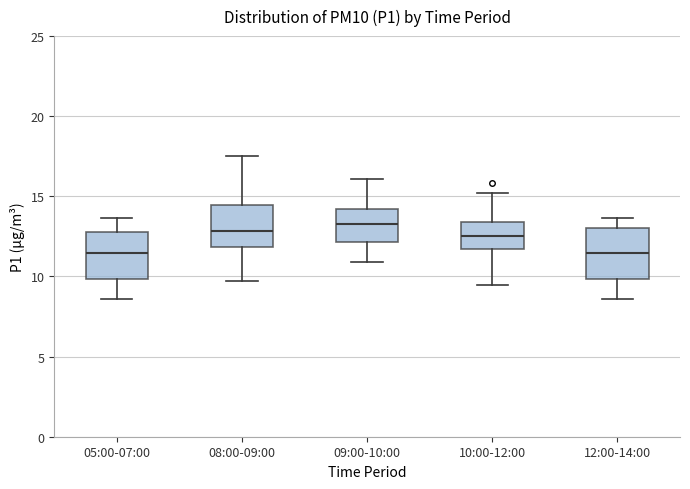

Reading left to right, read every box against the y-axis: the position of its median line, the range the box covers, and the ends of its whiskers. The values are not printed on the chart, so give them approximately, as read against the axis.

05:00-07:00: median 11.5, box 10.0 to 13.0, whiskers 8.5 to 13.5
08:00-09:00: median 13.0, box 12.0 to 14.5, whiskers 9.5 to 17.5
09:00-10:00: median 13.5, box 12.0 to 14.0, whiskers 11.0 to 16.0
10:00-12:00: median 12.5, box 11.5 to 13.5, whiskers 9.5 to 15.0
12:00-14:00: median 11.5, box 10.0 to 13.0, whiskers 8.5 to 13.5